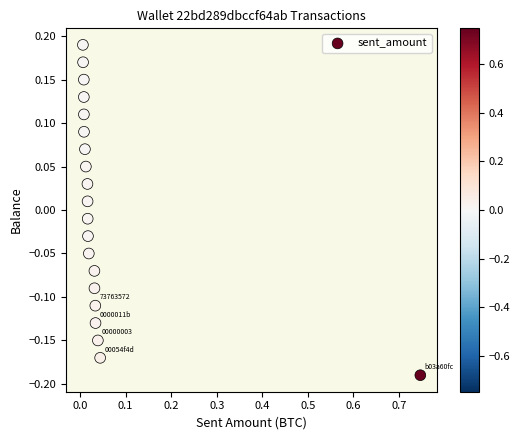

What is the range of Y values (max minus min)?

0.4